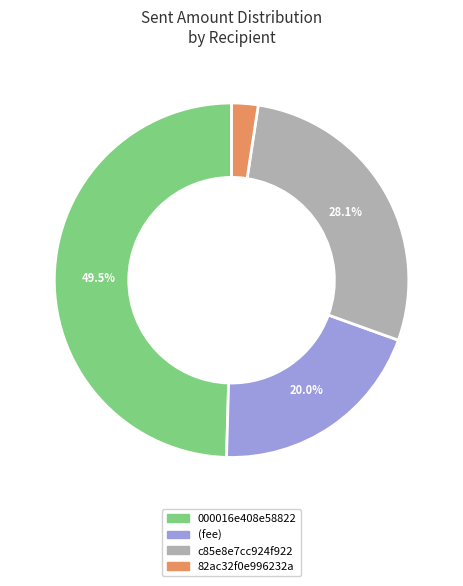

Is there a majority slice in this chart?

No